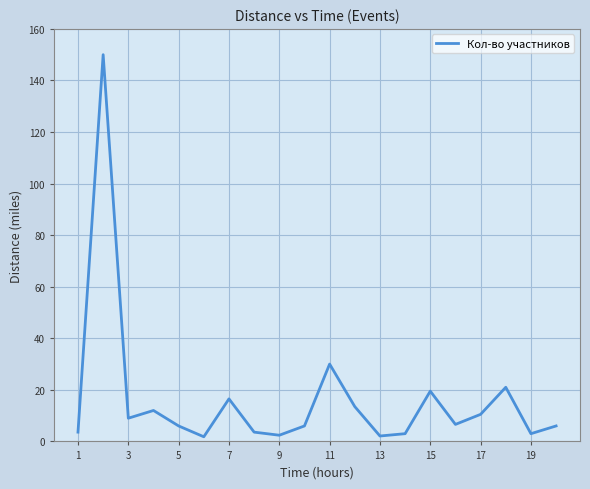

True or false: there are more than 0 points higher than both neighbors.

True